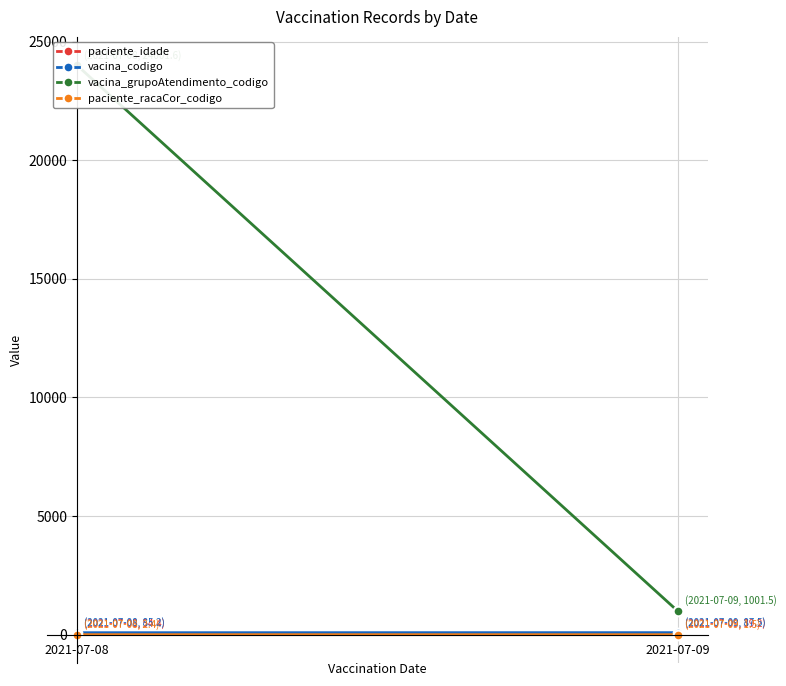

What is the smallest value displayed?

1.5